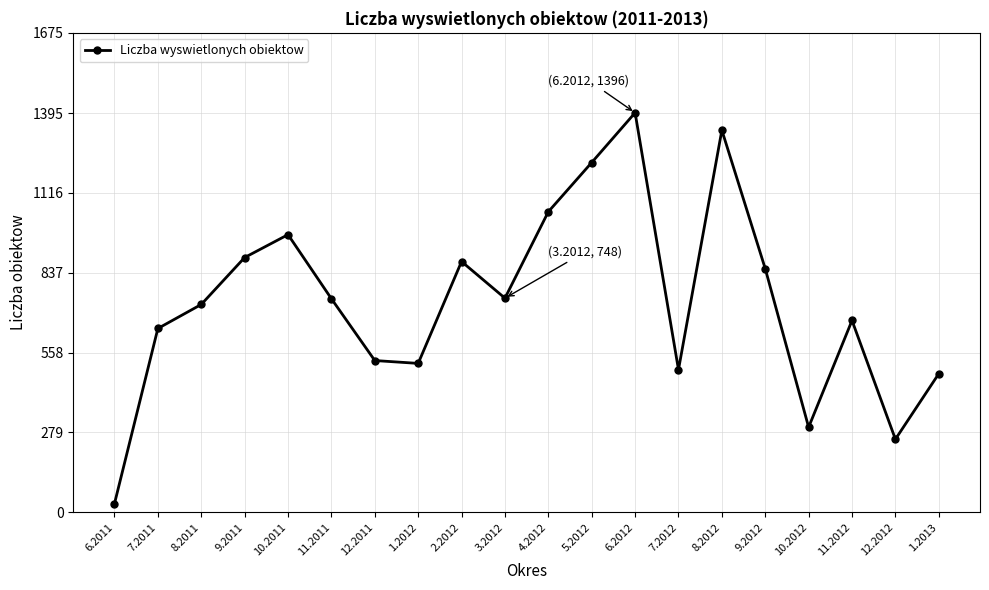

What is the difference between the maximum and minimum values?

1366